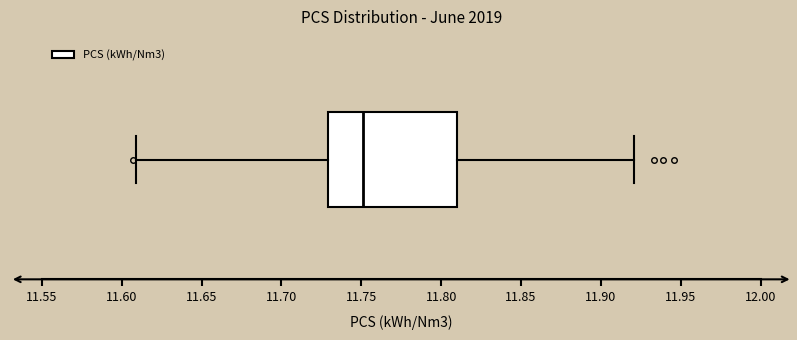

Where does the right whisker of the box end on the x-axis? The values are not printed on the chart, so give them approximately, as read against the axis.

11.92